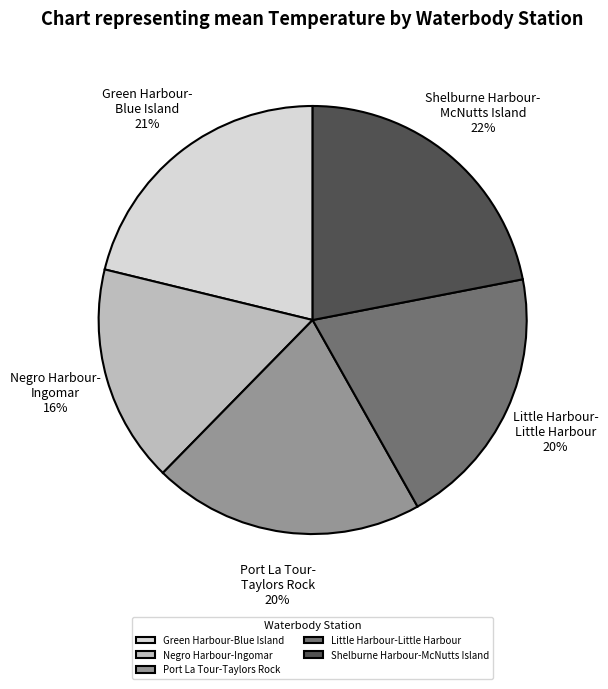

Which slice is the smallest?

Negro Harbour-Ingomar